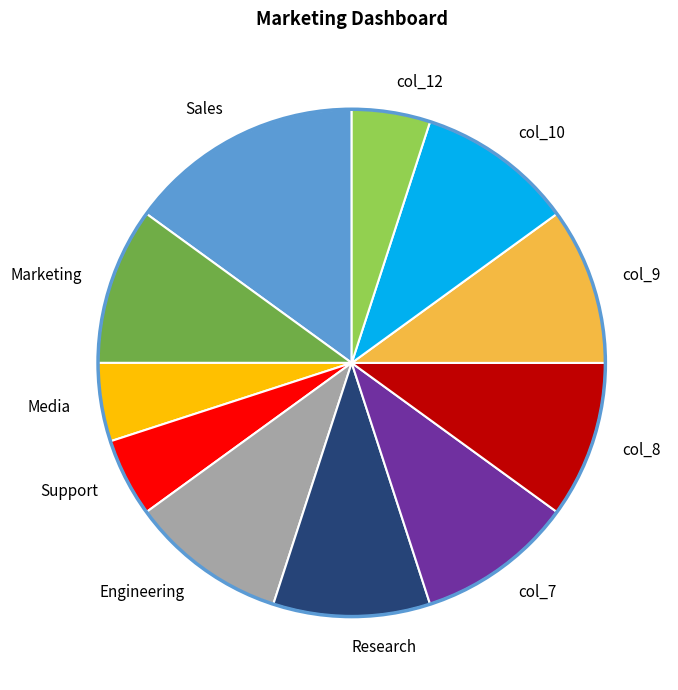

Is the sum of col_7 and Engineering greater than half?

No